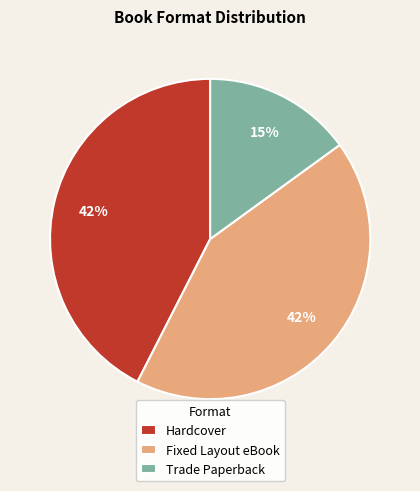

To the nearest percent, what is the average slice percentage?

33%